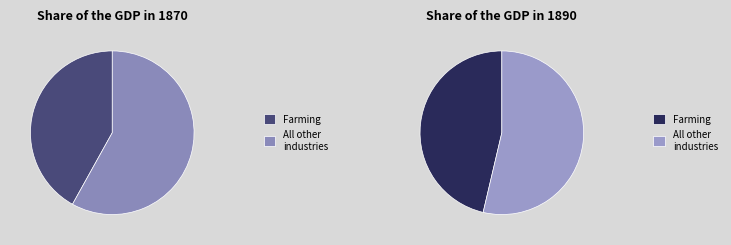

To the nearest percent, what is the difference between the largest and smallest slice percentages?

9%